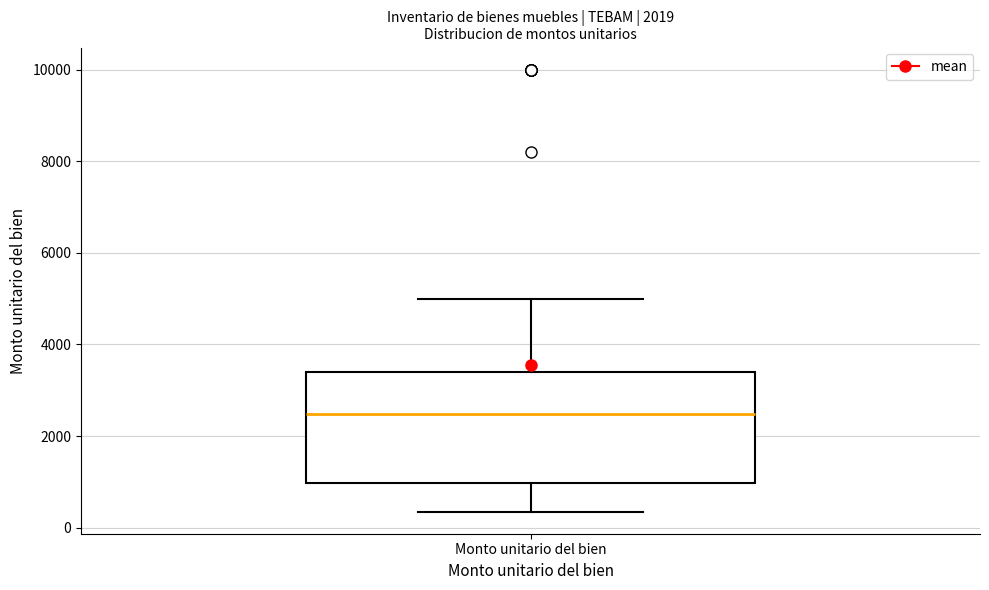

Read this box plot against the y-axis: the position of the median line, the range covered by the box, and the ends of both whiskers. The values are not printed on the chart, so give them approximately, as read against the axis.

median 2400, box 1000 to 3400, whiskers 400 to 5000